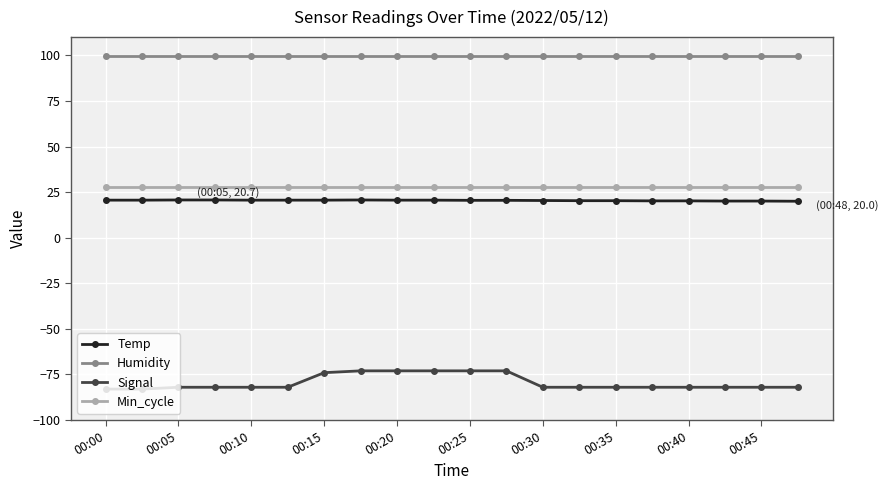

Which series has the largest range (max minus min)?

Signal